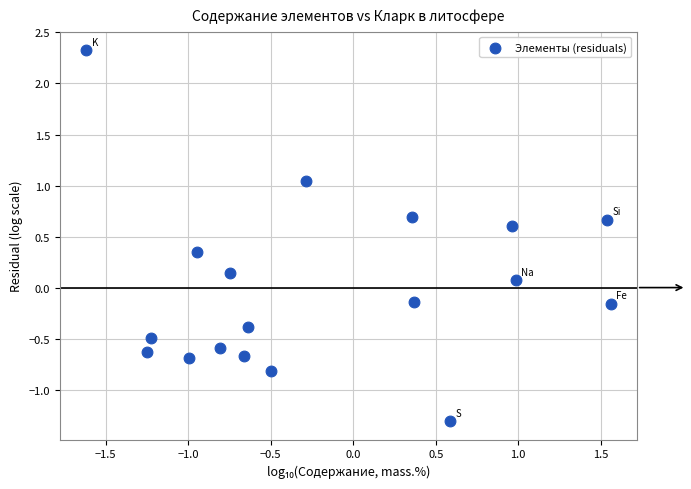

What is the range of X values (max minus min)?

3.2